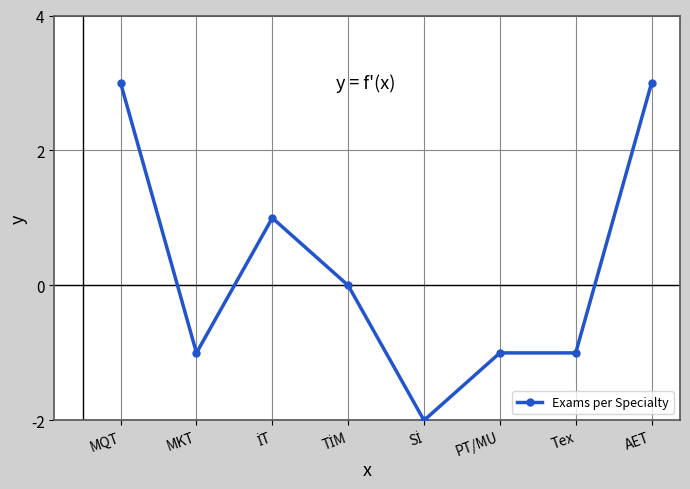

What is the label of the 1st point from the right?

AET